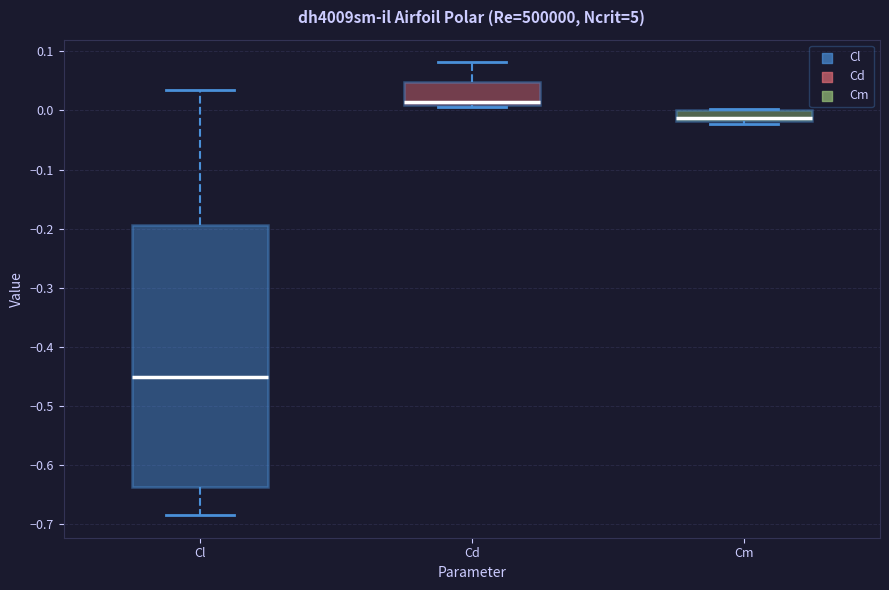

Reading left to right, transcribe this box plot: for each box, give where its median line is, the range the box spans, and where its two whiskers end, as read against the y-axis. The values are not printed on the chart, so give them approximately, as read against the axis.

Cl: median -0.45, box -0.64 to -0.19, whiskers -0.68 to 0.03
Cd: median 0.02, box 0.01 to 0.05, whiskers 0.01 (just below the box's lower edge) to 0.08
Cm: median -0.01, box -0.02 to 0.00, whiskers -0.02 (just below the box's lower edge) to 0.00